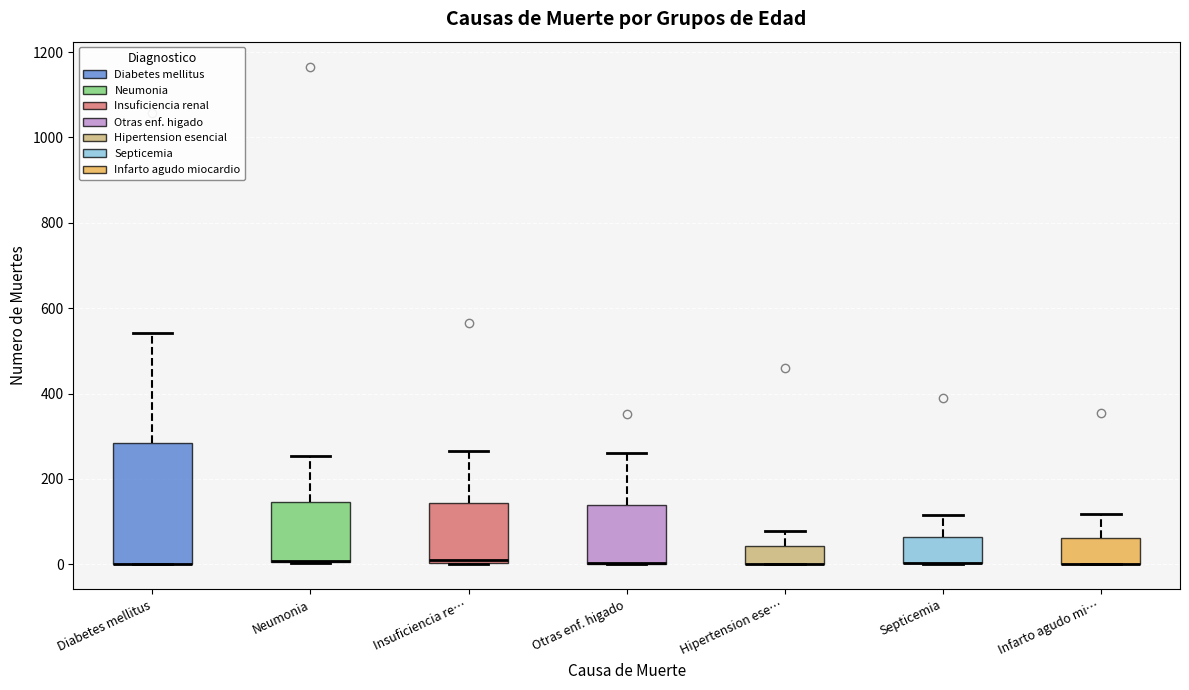

Which box is the tallest, from its lower edge to its upper edge?

Diabetes mellitus